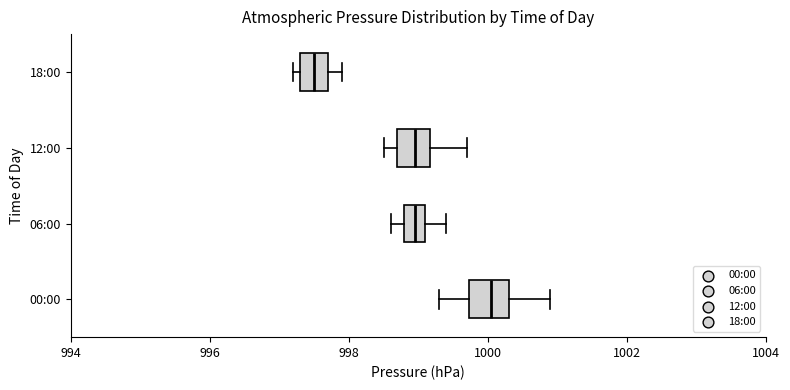

Reading bottom to top, transcribe this box plot: for each box, give where its median line is, the range the box spans, and where its two whiskers end, as read against the x-axis. The values are not printed on the chart, so give them approximately, as read against the axis.

00:00: median 1000.0, box 999.8 to 1000.4, whiskers 999.4 to 1001.0
06:00: median 999.0, box 998.8 to 999.2, whiskers 998.6 to 999.4
12:00: median 999.0, box 998.8 to 999.2, whiskers 998.6 to 999.8
18:00: median 997.6, box 997.4 to 997.8, whiskers 997.2 to 998.0